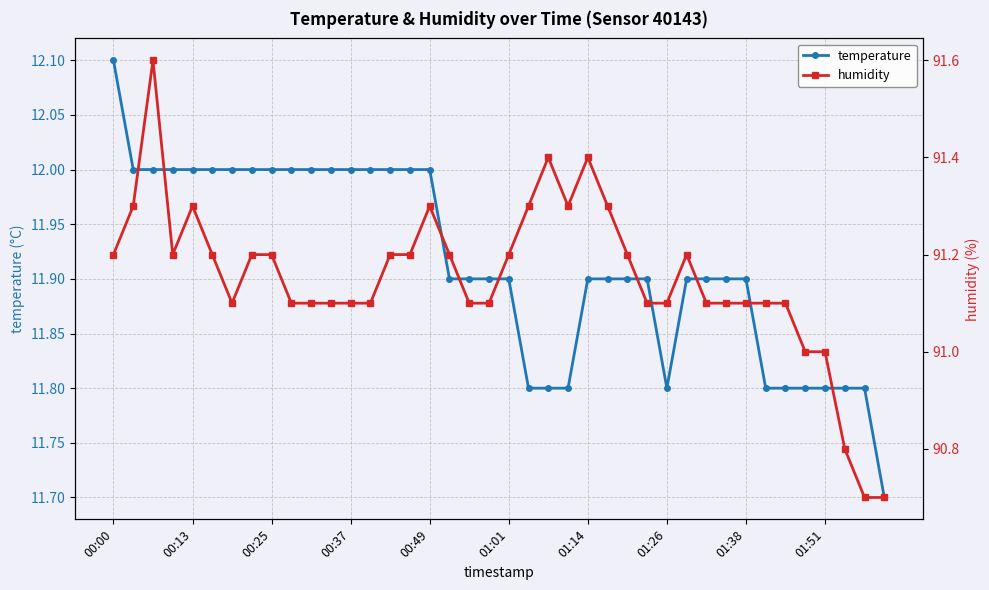

What is the maximum value for humidity?

91.6